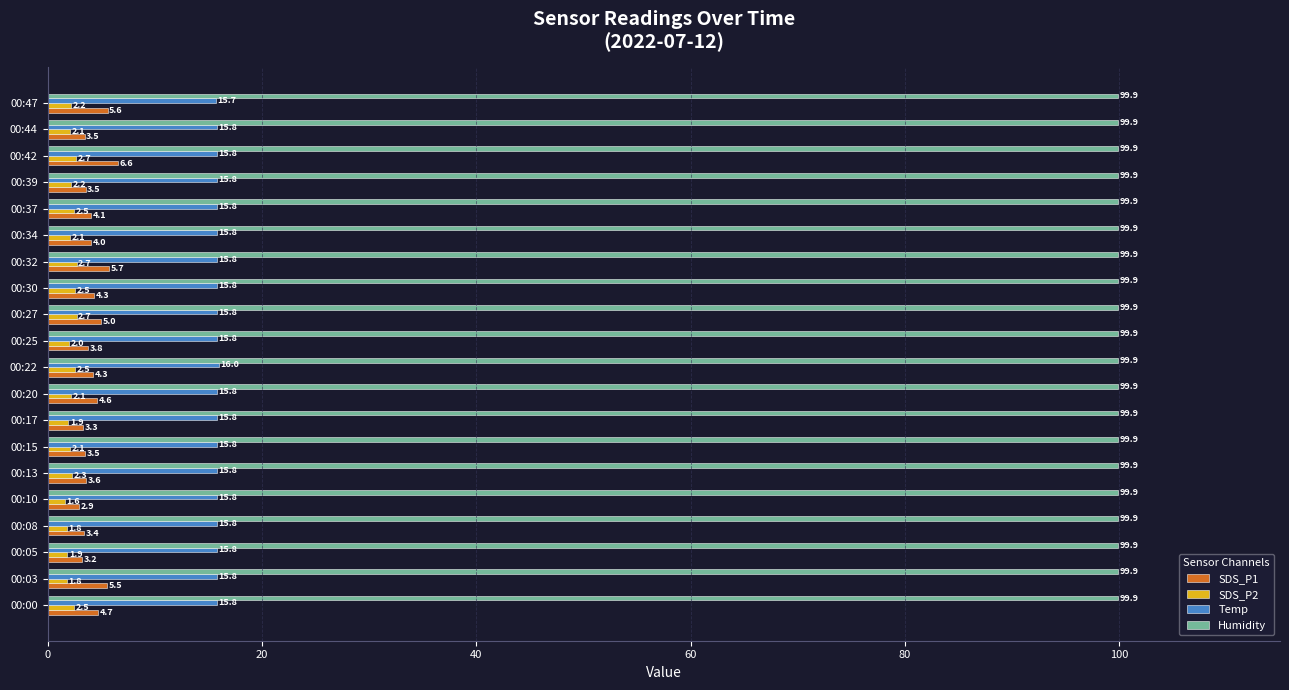

What is the greatest value displayed?

99.9